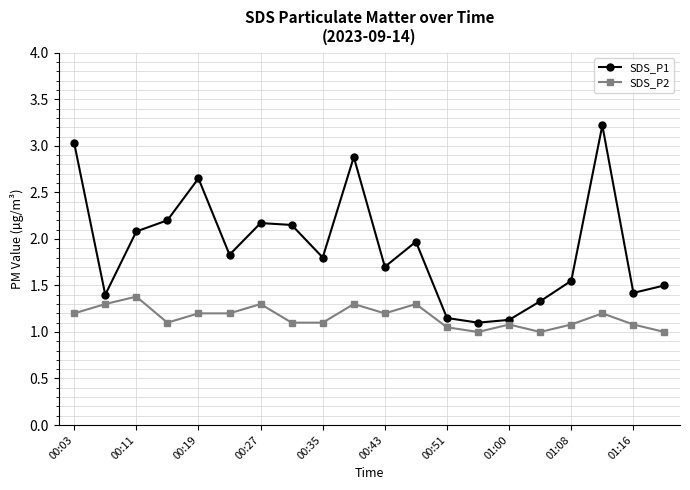

At how many categories does at least one series exceed 2?

8